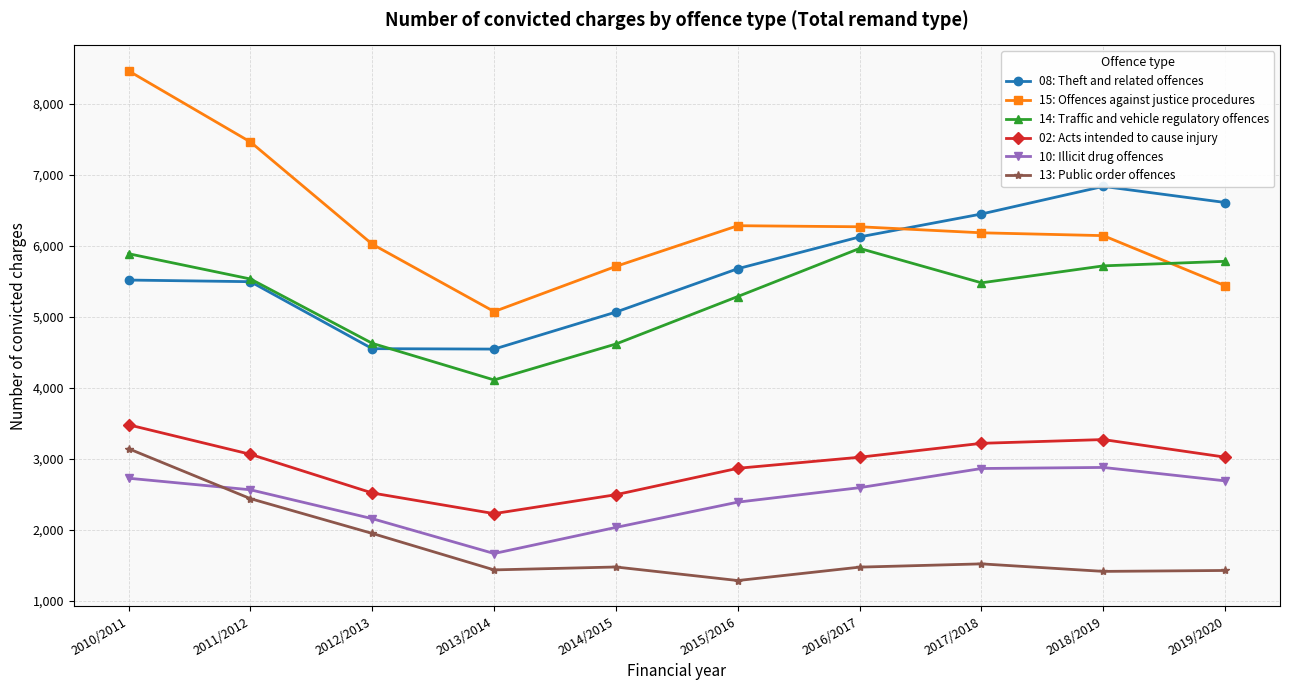

Is it true that 08: Theft and related offences equals 5925 at 2012/2013?

False